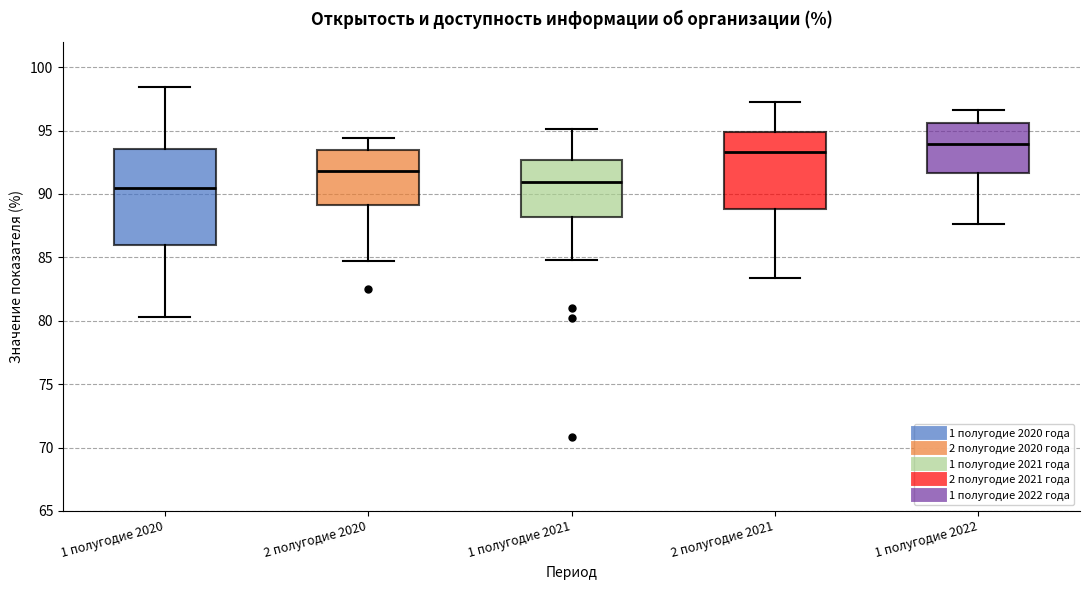

Comparing the boxes themselves (not the whiskers), which one is the tallest?

1 полугодие 2020